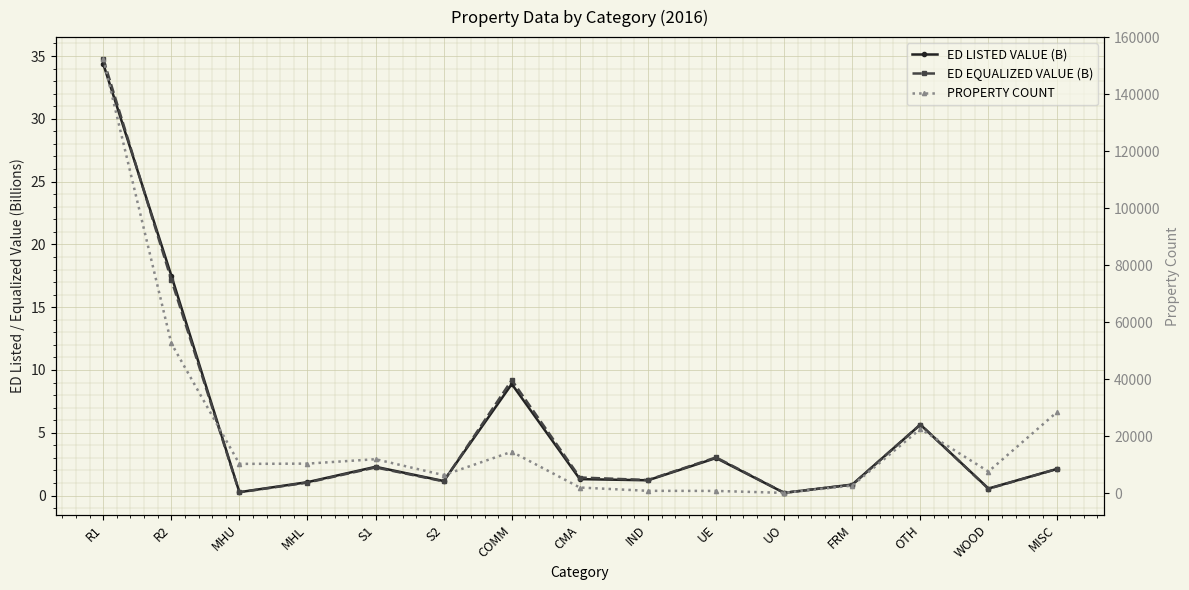

Is the value of ED EQUALIZED VALUE (B) at MHL greater than the value of PROPERTY COUNT at MISC?

No